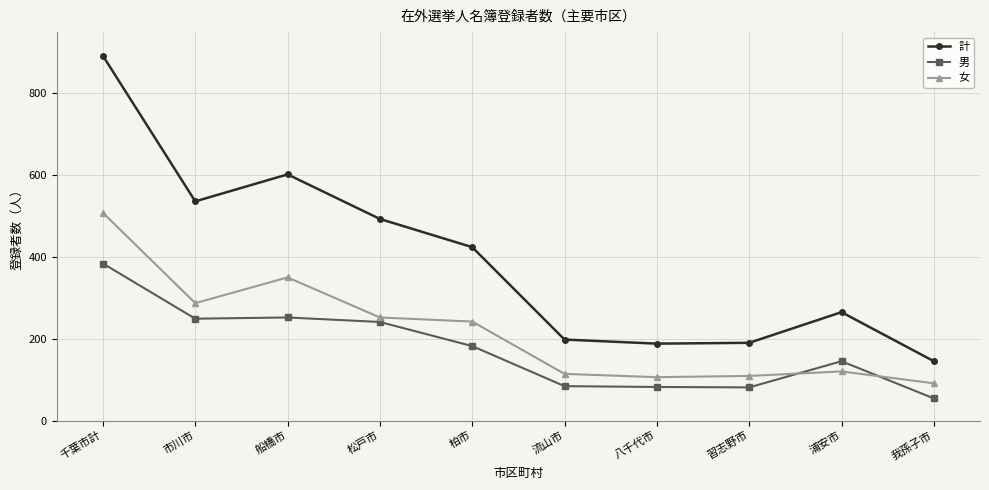

True or false: 計 has more than 1 interior local peaks.

True